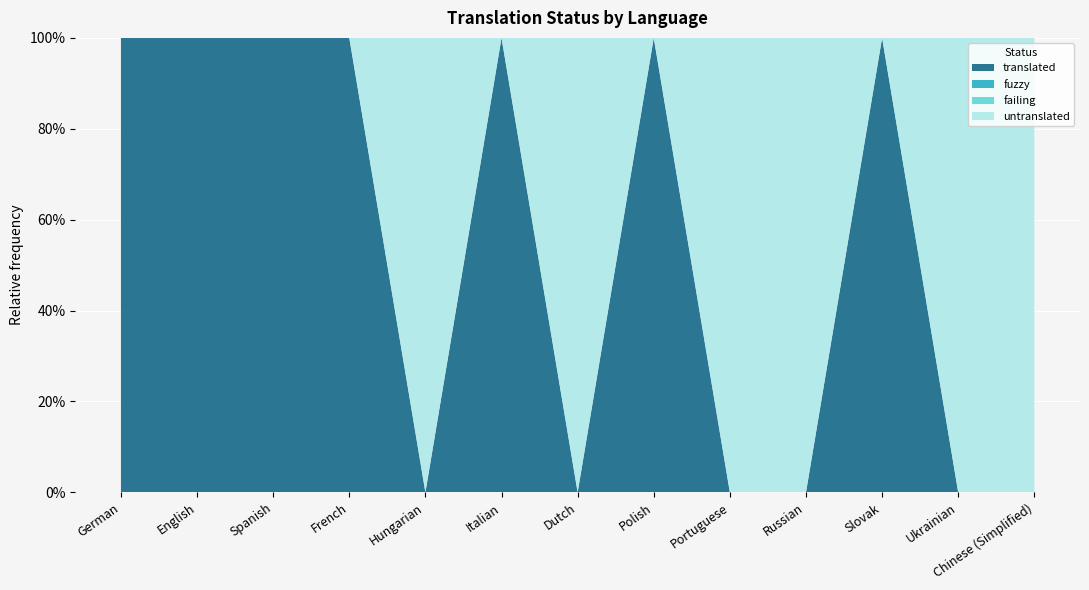

Reading left to right, extract all data points from this chart.

translated: 10	10	10	10	0	10	0	10	0	0	10	0	0
fuzzy: 0	0	0	0	0	0	0	0	0	0	0	0	0
failing: 0	0	0	0	0	0	0	0	0	0	0	0	0
untranslated: 0	0	0	0	10	0	10	0	10	10	0	10	10